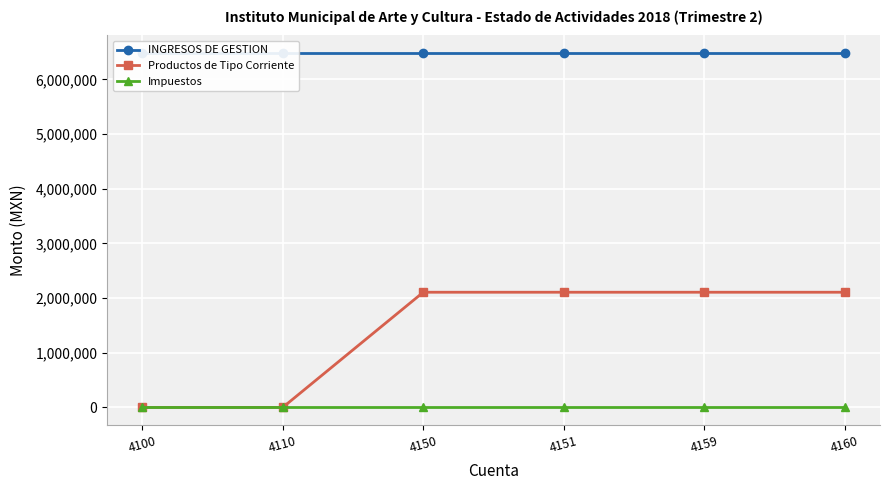

The value of Productos de Tipo Corriente at 4150 is 2106712.1. True or false?

True